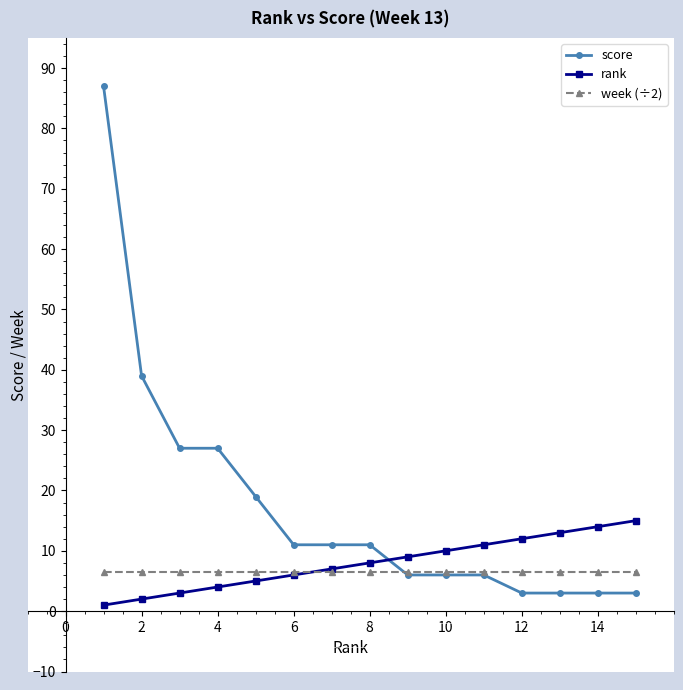

How many data points in rank are less than 8?

7